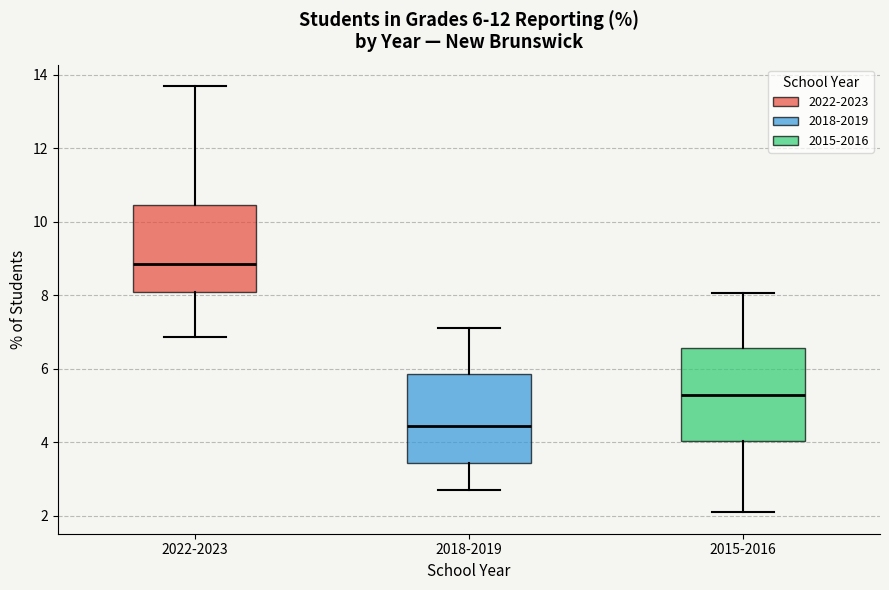

Which box has the lowest median line?

2018-2019